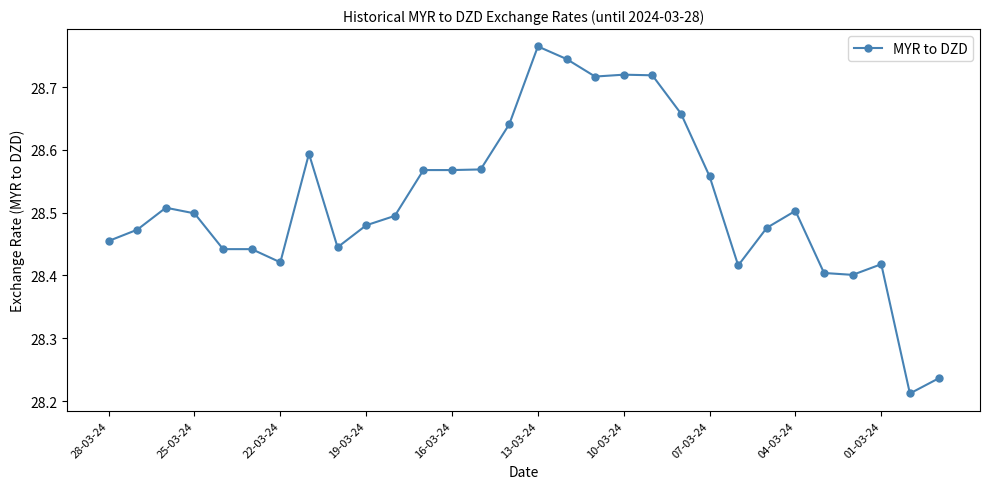

What is the sum of all values?

855.5